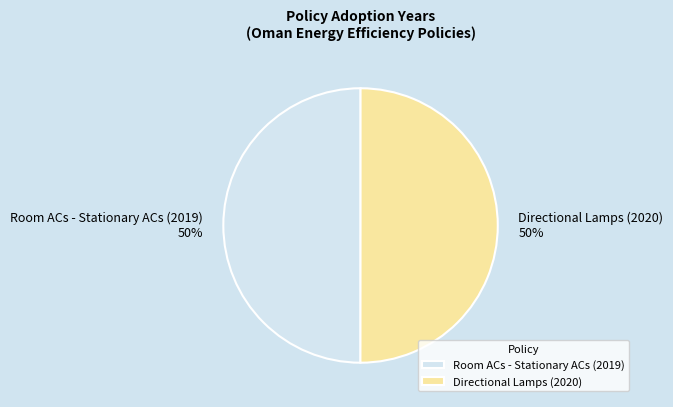

Approximately how many times larger is the value at Directional Lamps (2020) compared to Room ACs - Stationary ACs (2019)?

1.0